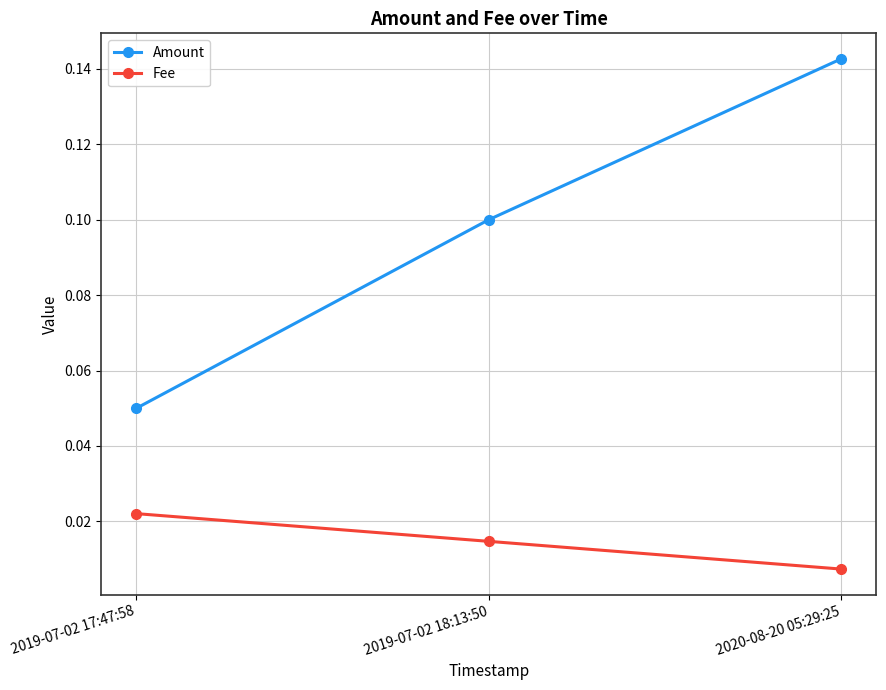

The Amount series shows 0.0 at 2020-08-20 05:29:25. True or false?

False